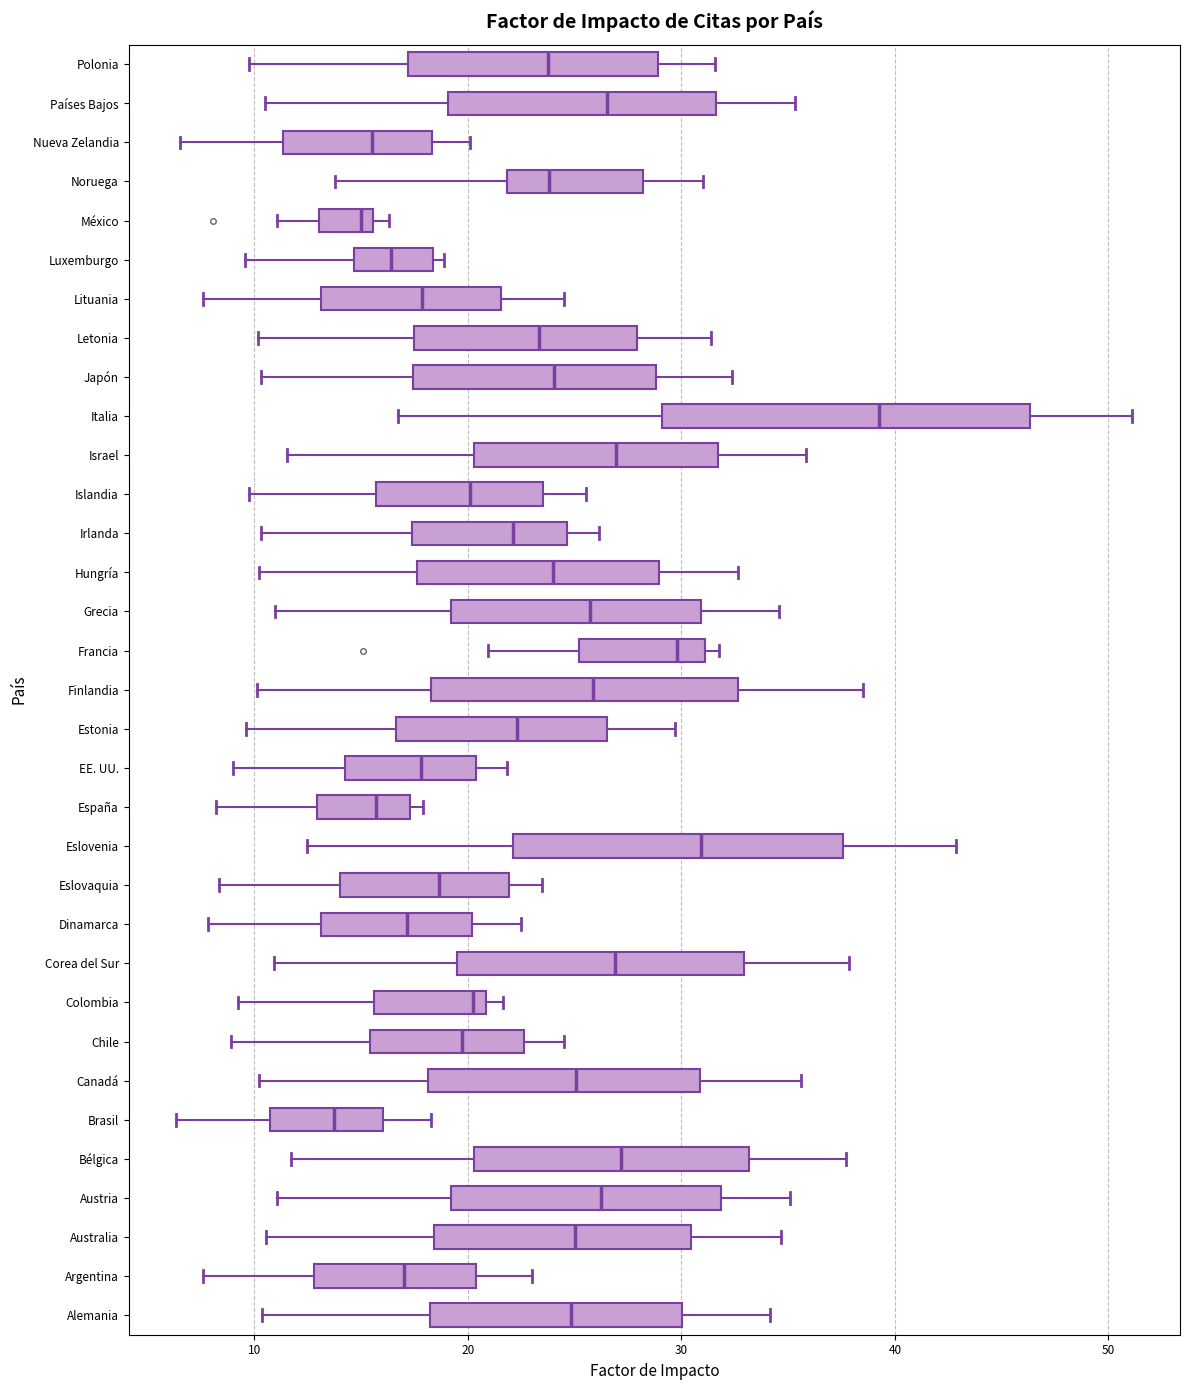

Where does the left whisker of the box for Japón end on the x-axis? The values are not printed on the chart, so give them approximately, as read against the axis.

10